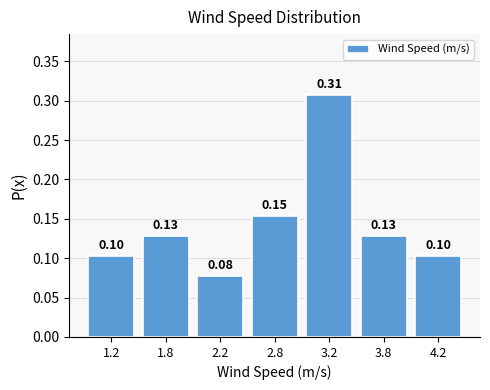

What is the sum of all values?

1.0